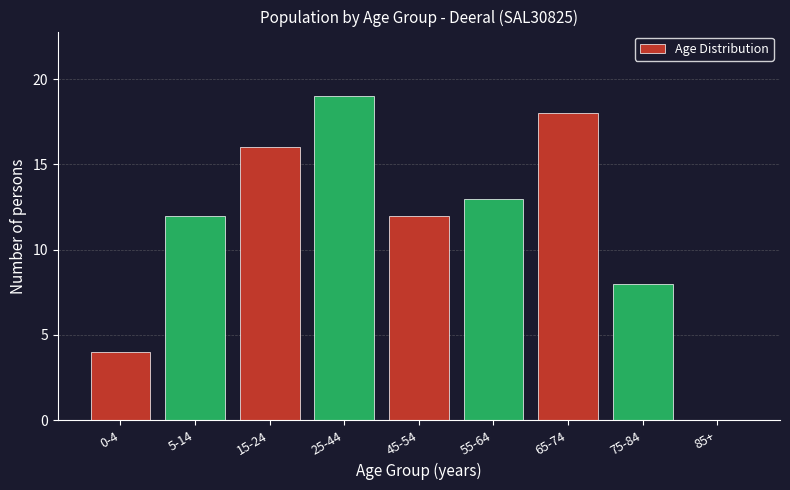

Reading left to right, what are all the values shown in this chart?

0-4=4	5-14=12	15-24=16	25-44=19	45-54=12	55-64=13	65-74=18	75-84=8	85+=0